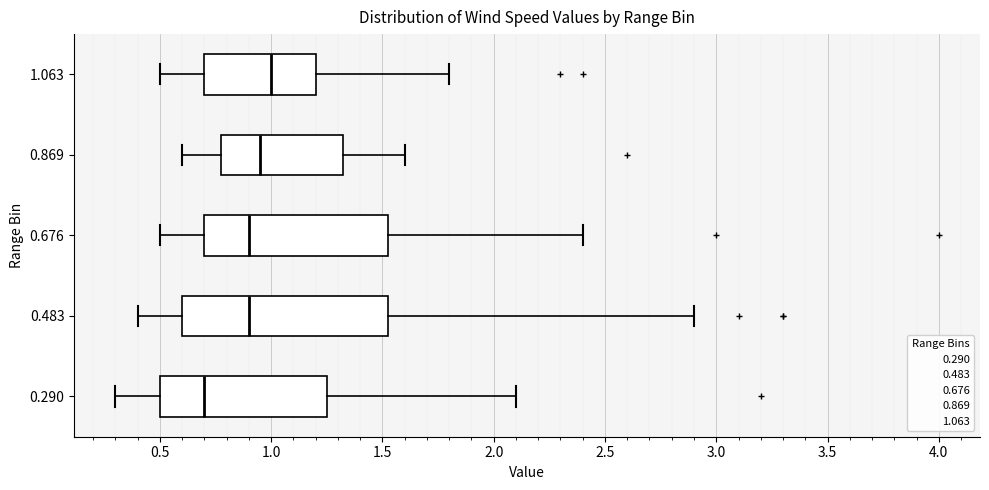

Reading bottom to top, read every box against the x-axis: the position of its median line, the range the box covers, and the ends of its whiskers. The values are not printed on the chart, so give them approximately, as read against the axis.

0.290: median 0.70, box 0.50 to 1.25, whiskers 0.30 to 2.10
0.483: median 0.90, box 0.60 to 1.55, whiskers 0.40 to 2.90
0.676: median 0.90, box 0.70 to 1.55, whiskers 0.50 to 2.40
0.869: median 0.95, box 0.80 to 1.35, whiskers 0.60 to 1.60
1.063: median 1.00, box 0.70 to 1.20, whiskers 0.50 to 1.80